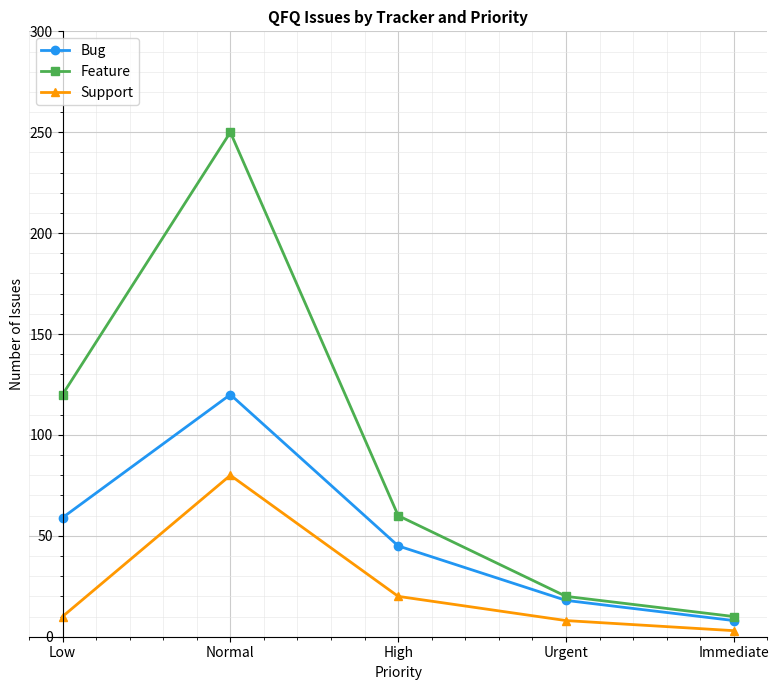

Where is Feature nearest to the value 130?

Low